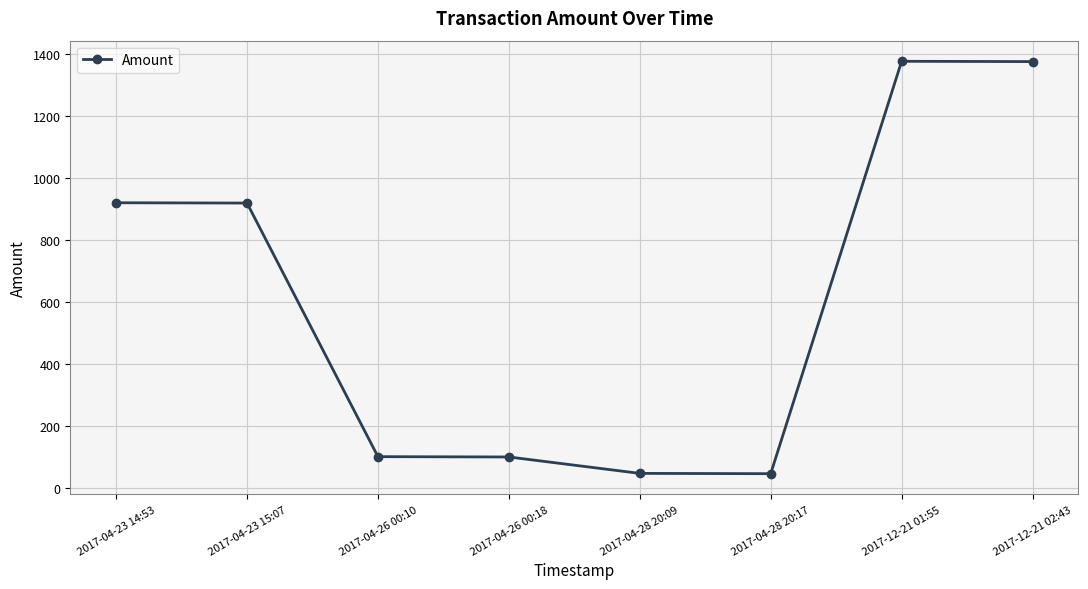

True or false: the data has more than 2 interior local peaks.

False